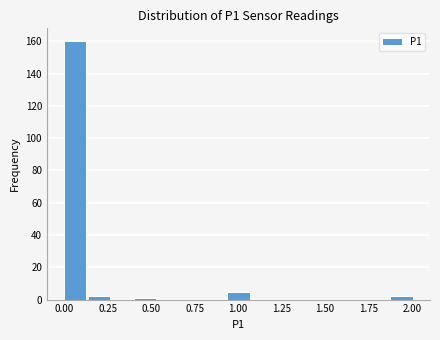

Around what value on the x-axis is the tallest bar? Give the approximate position of its centre, as read against the axis.

0.05